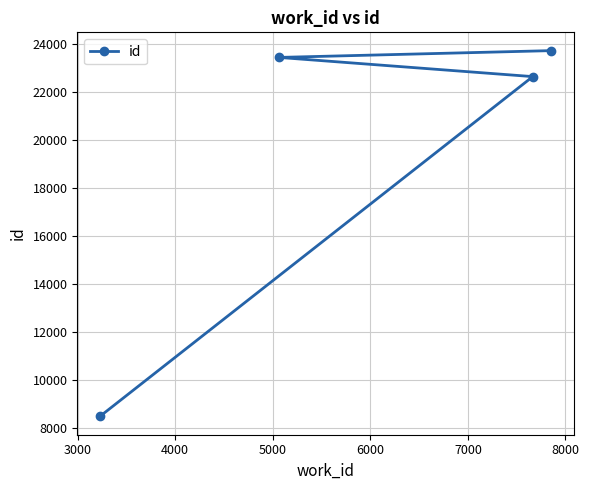

What is the value of the 4th point from the left?

23723